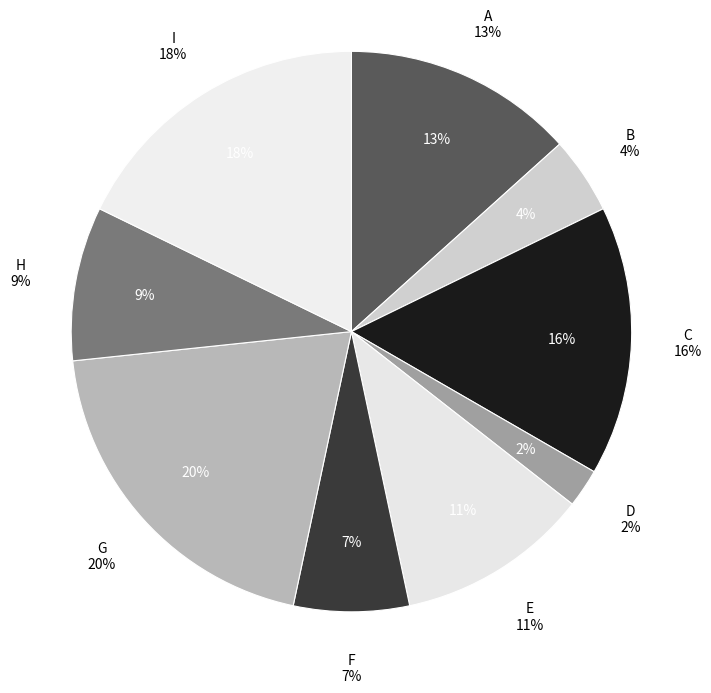

Does 3 represent more than half of the total?

No